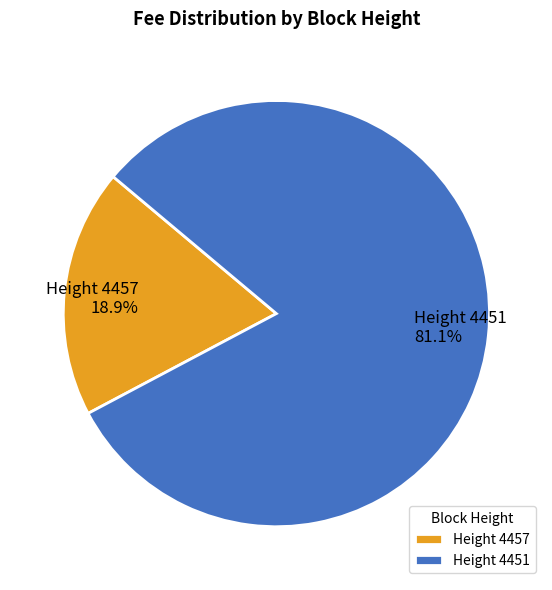

Which slice is the largest?

Height 4451